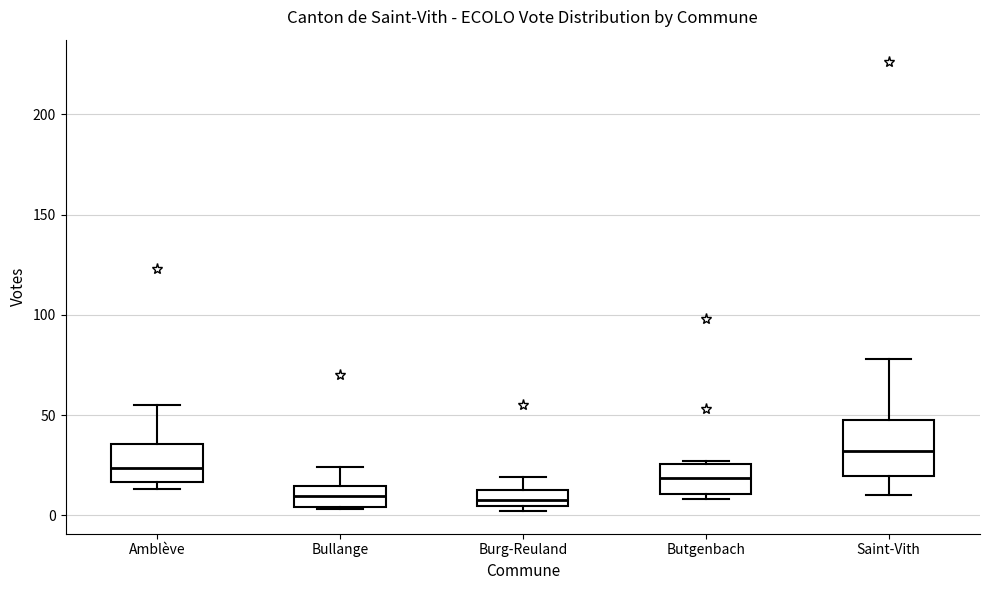

Reading left to right, read every box against the y-axis: the position of its median line, the range the box covers, and the ends of its whiskers. The values are not printed on the chart, so give them approximately, as read against the axis.

Amblève: median 25, box 15 to 35, whiskers 15 (just below the box's lower edge) to 55
Bullange: median 10, box 5 to 15, whiskers 5 to 25
Burg-Reuland: median 10, box 5 to 15, whiskers 0 to 20
Butgenbach: median 20, box 10 to 25, whiskers 10 (just below the box's lower edge) to 25
Saint-Vith: median 30, box 20 to 50, whiskers 10 to 80